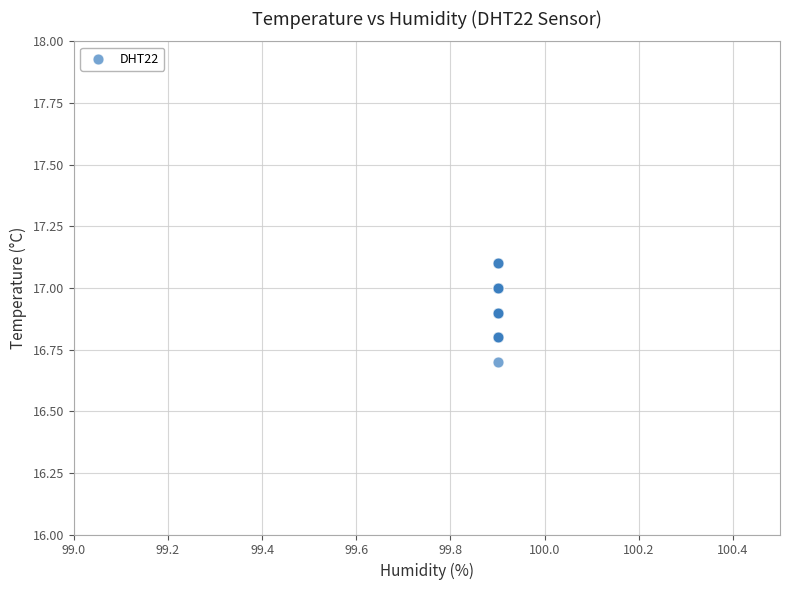

What Y value in the scatter plot is closest to 16?

16.7